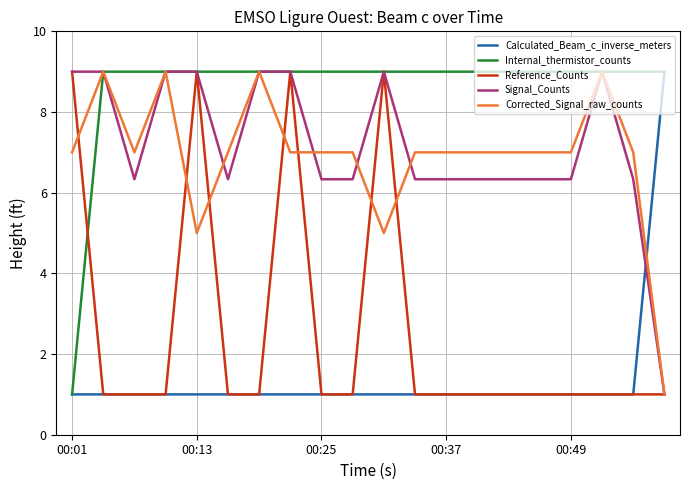

Which series has the largest total across all categories?

Internal_thermistor_counts